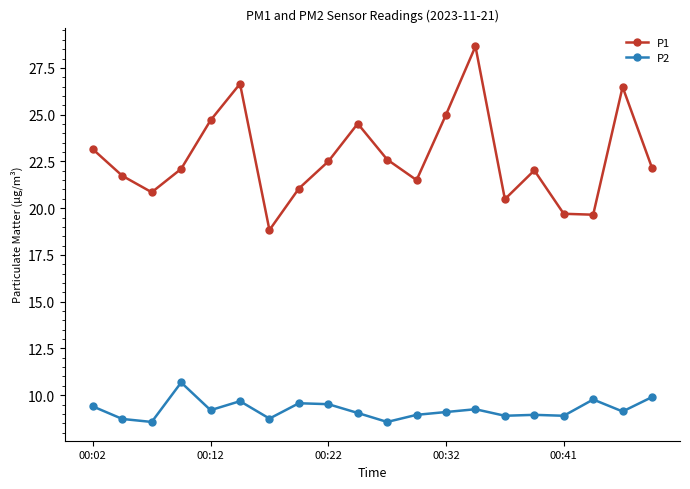

True or false: P1 has more than 1 interior local peaks.

True